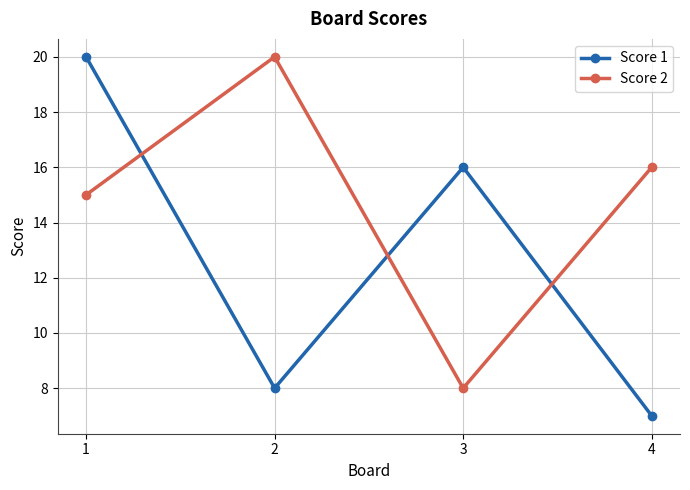

At which label does Score 1 first exceed 16?

1